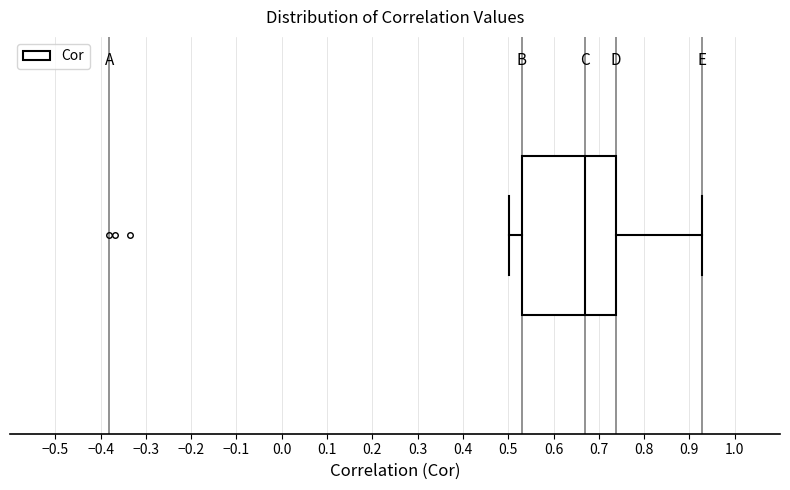

Transcribe this box plot: give where the median line is, the range the box spans, and where the two whiskers end, as read against the x-axis. The values are not printed on the chart, so give them approximately, as read against the axis.

median 0.67, box 0.53 to 0.74, whiskers 0.50 to 0.93